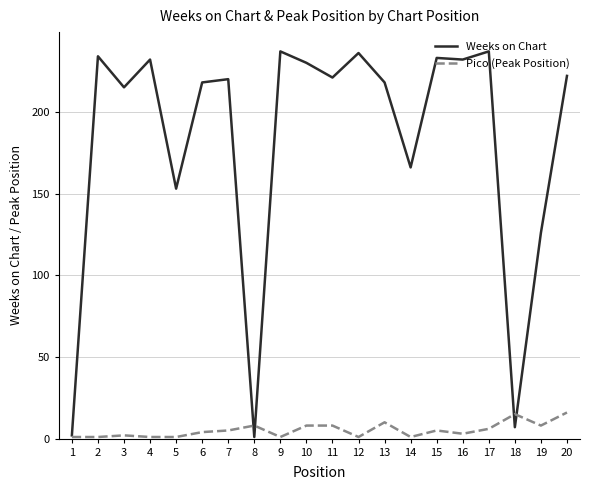

Reading left to right, what are all the values shown in this chart?

Weeks on Chart: 1=2	2=234	3=215	4=232	5=153	6=218	7=220	8=1	9=237	10=230	11=221	12=236	13=218	14=166	15=233	16=232	17=237	18=7	19=126	20=222
Pico (Peak Position): 1=1	2=1	3=2	4=1	5=1	6=4	7=5	8=8	9=1	10=8	11=8	12=1	13=10	14=1	15=5	16=3	17=6	18=15	19=8	20=16